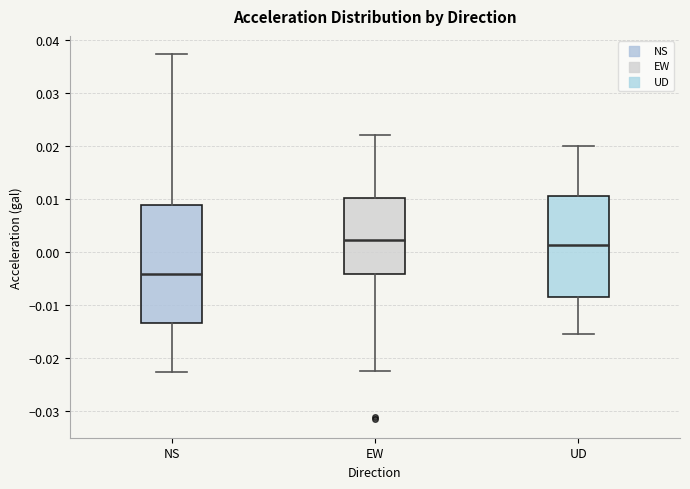

Which box's median line is the lowest?

NS